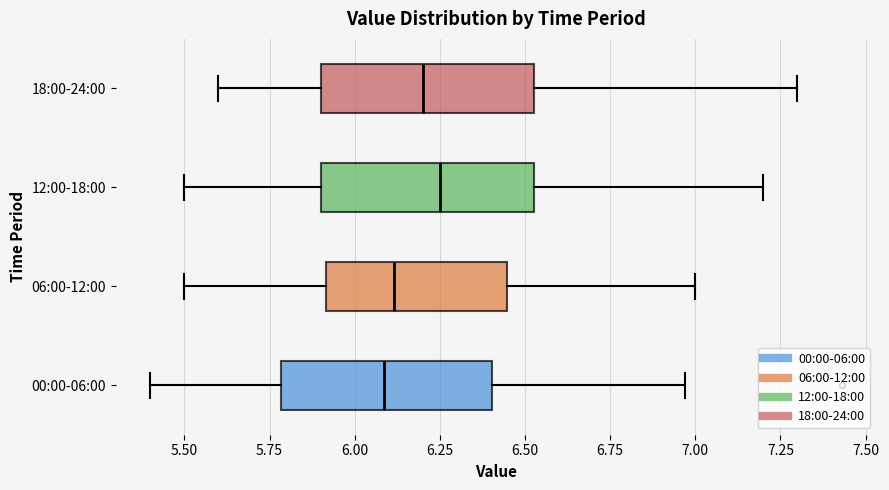

Where is the right edge of the box for 06:00-12:00 on the x-axis? The values are not printed on the chart, so give them approximately, as read against the axis.

6.45